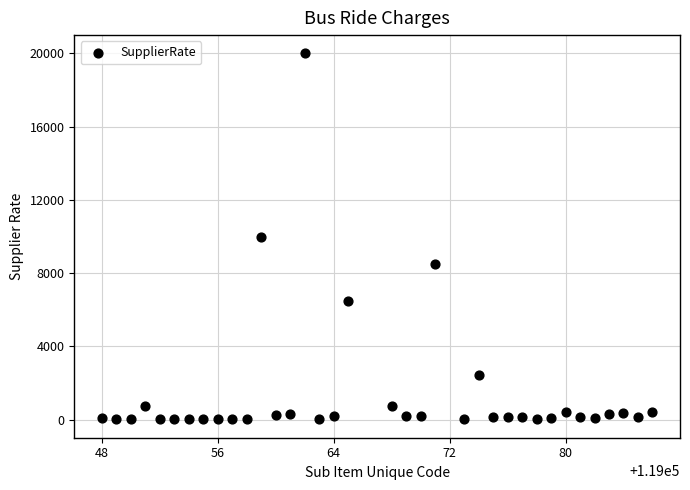

What is the range of X values (max minus min)?

38